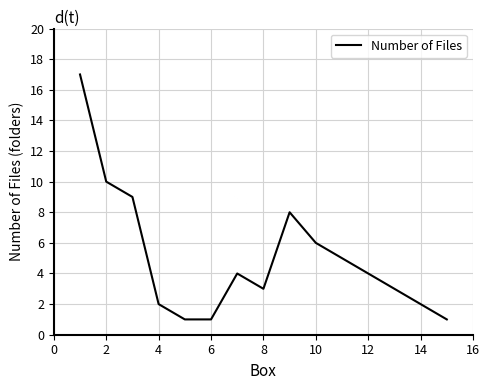

Does the chart have visible grid lines?

Yes